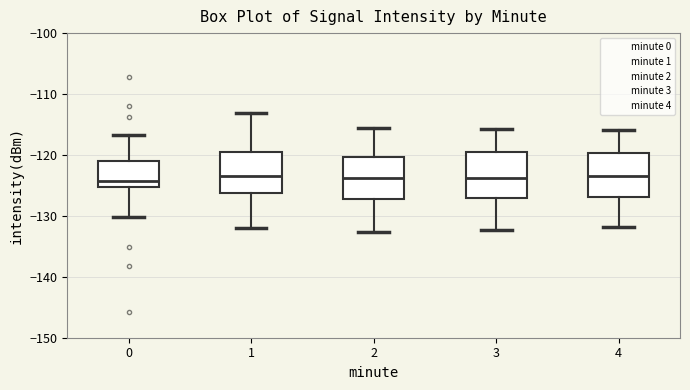

Reading left to right, transcribe this box plot: for each box, give where its median line is, the range the box spans, and where its two whiskers end, as read against the y-axis. The values are not printed on the chart, so give them approximately, as read against the axis.

0: median -124, box -125 to -121, whiskers -130 to -117
1: median -123, box -126 to -120, whiskers -132 to -113
2: median -124, box -127 to -120, whiskers -133 to -116
3: median -124, box -127 to -119, whiskers -132 to -116
4: median -123, box -127 to -120, whiskers -132 to -116